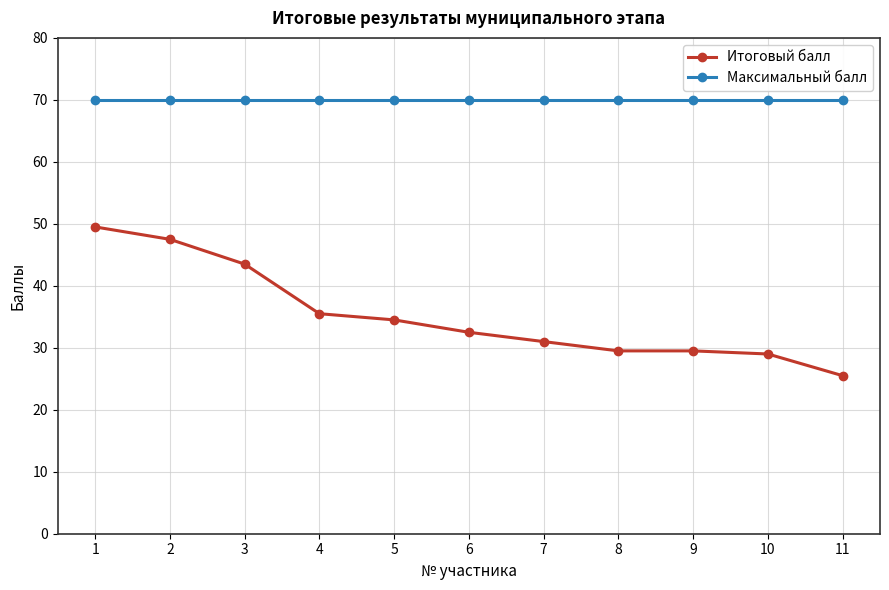

What is the value of the Итоговый балл point at the 9th from the left?

29.5